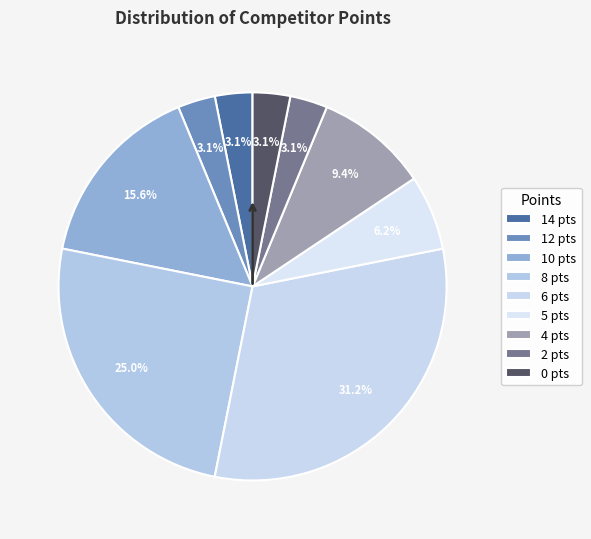

To the nearest percent, what portion does 8 represent?

25%